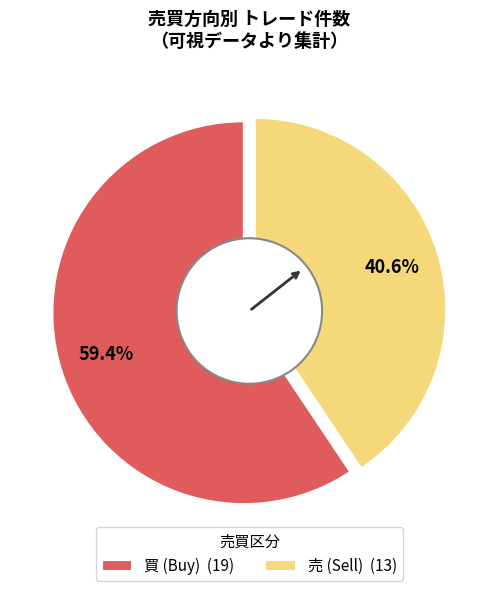

Is the sum of 引分 and 買 greater than half?

Yes